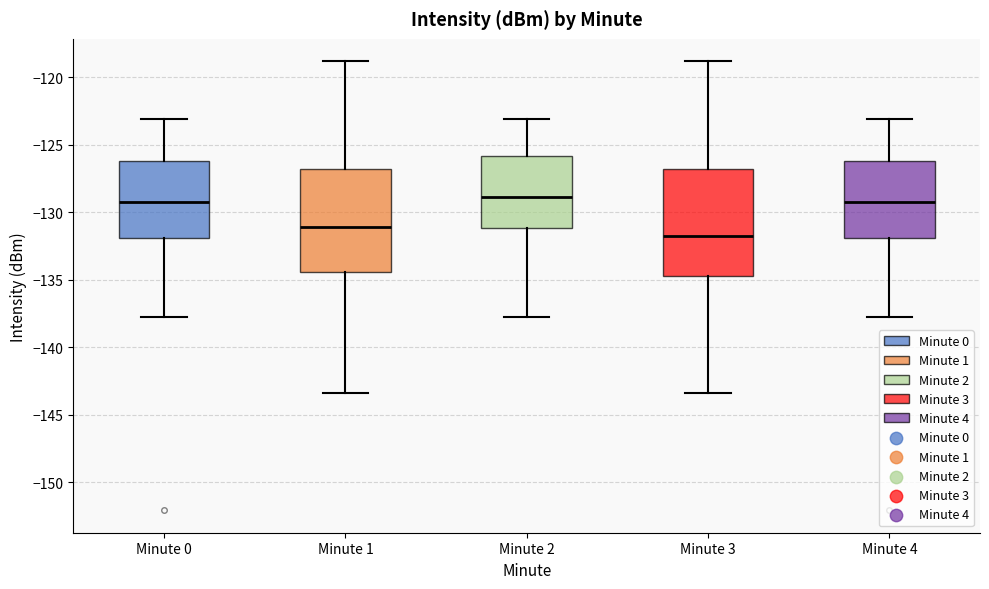

Reading left to right, transcribe this box plot: for each box, give where its median line is, the range the box spans, and where its two whiskers end, as read against the y-axis. The values are not printed on the chart, so give them approximately, as read against the axis.

Minute 0: median -129.5, box -132.0 to -126.0, whiskers -138.0 to -123.0
Minute 1: median -131.0, box -134.5 to -127.0, whiskers -143.5 to -119.0
Minute 2: median -129.0, box -131.0 to -126.0, whiskers -138.0 to -123.0
Minute 3: median -132.0, box -135.0 to -127.0, whiskers -143.5 to -119.0
Minute 4: median -129.5, box -132.0 to -126.0, whiskers -138.0 to -123.0